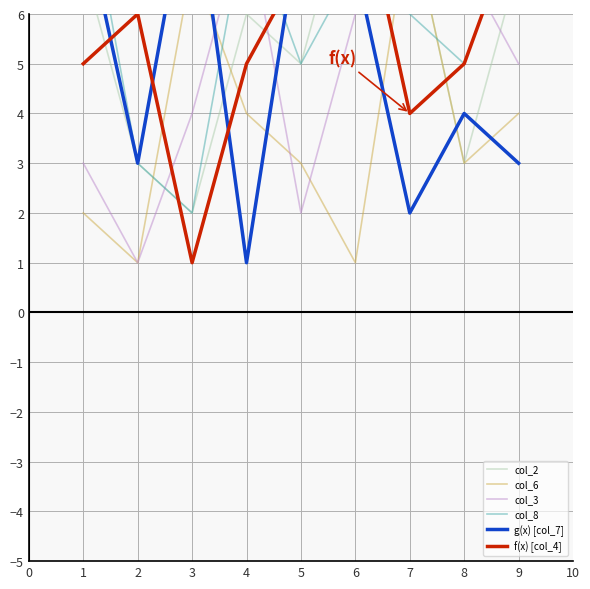

The f(x) [col_4] series shows 1 at 3. True or false?

False